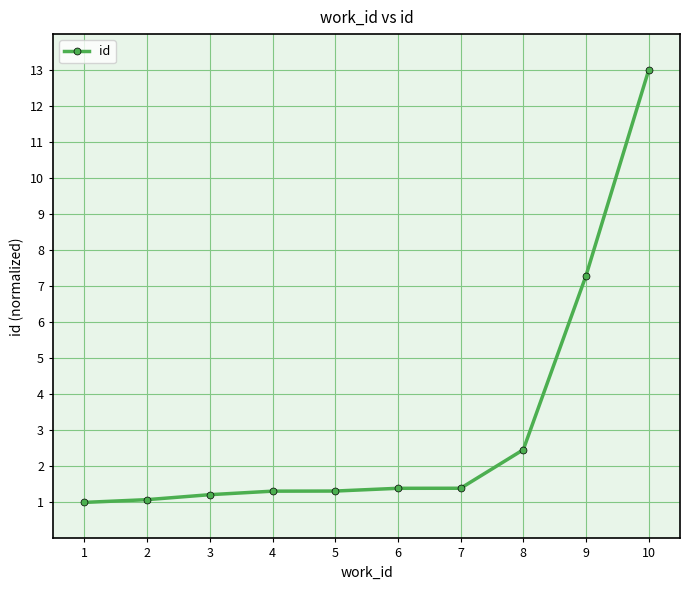

What is the maximum value shown in the chart?

13.0